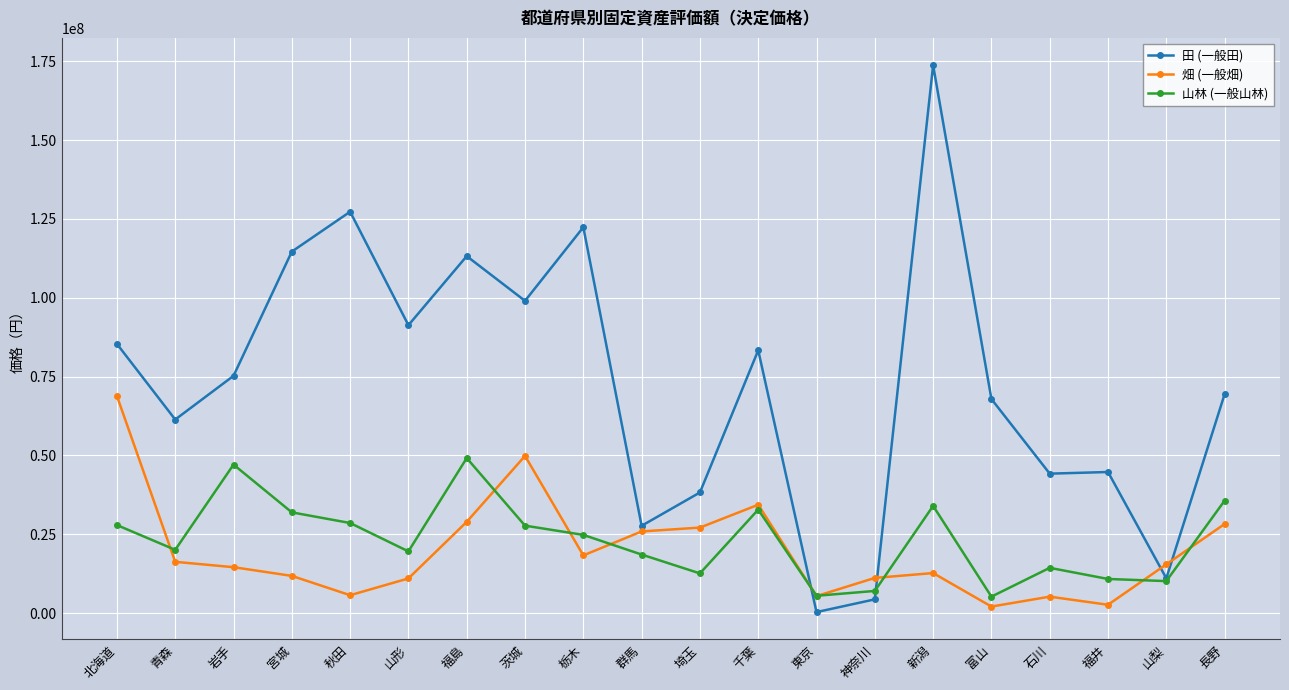

At which label is 田 (一般田) closest to 87018393?

北海道